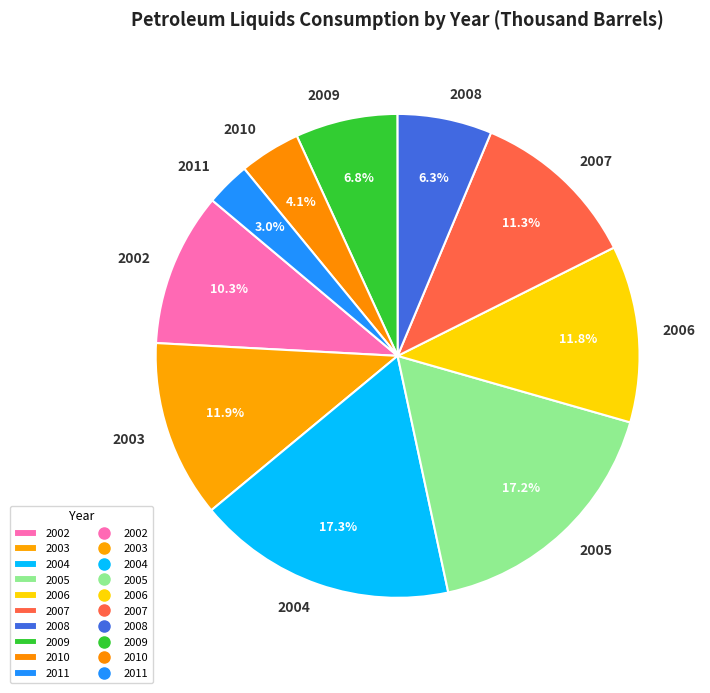

Is there a majority slice in this chart?

No